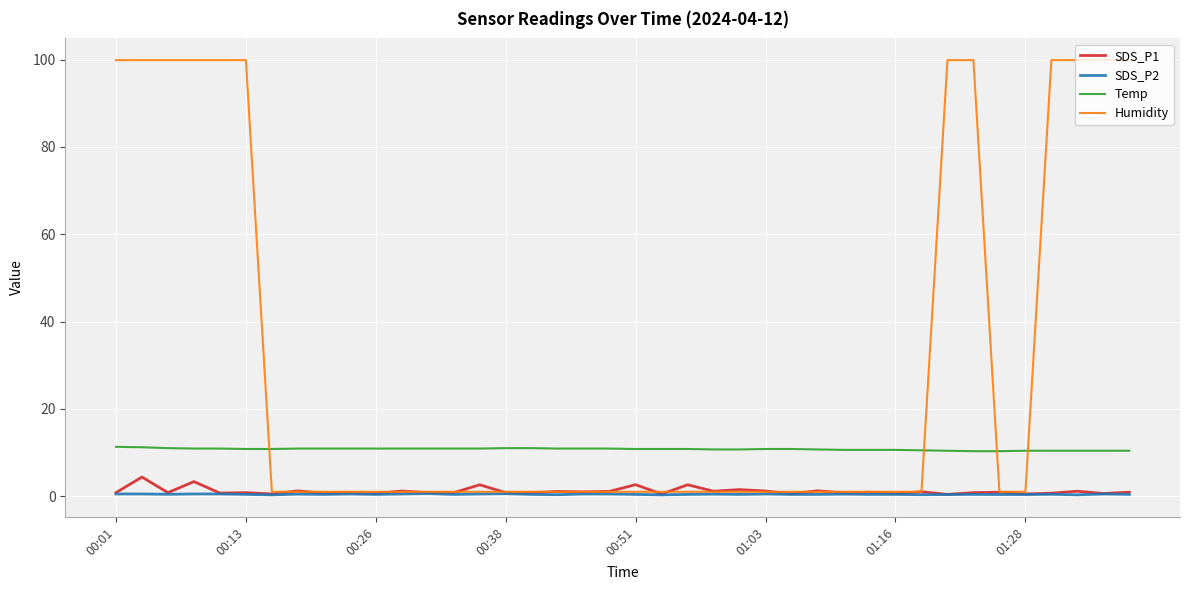

What is the maximum value shown in the chart?

99.9